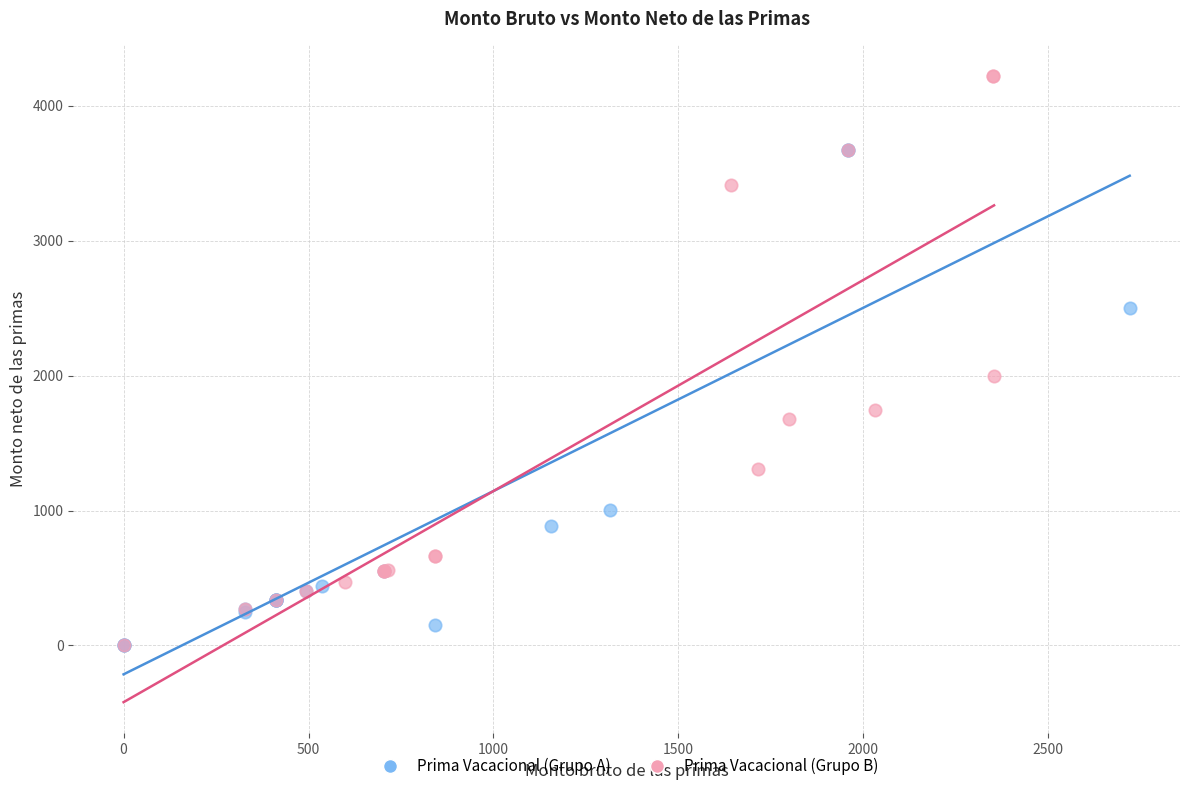

Which series has the largest Y range (max minus min)?

Prima Vacacional (Grupo B)